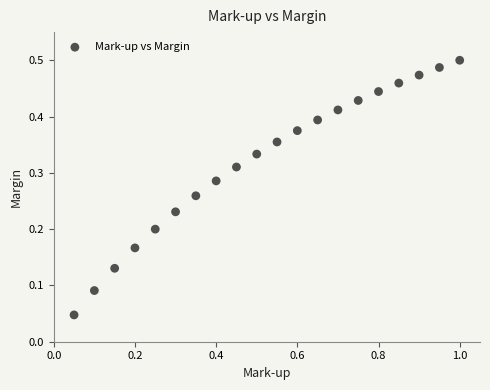

What is the range of X values (max minus min)?

0.9